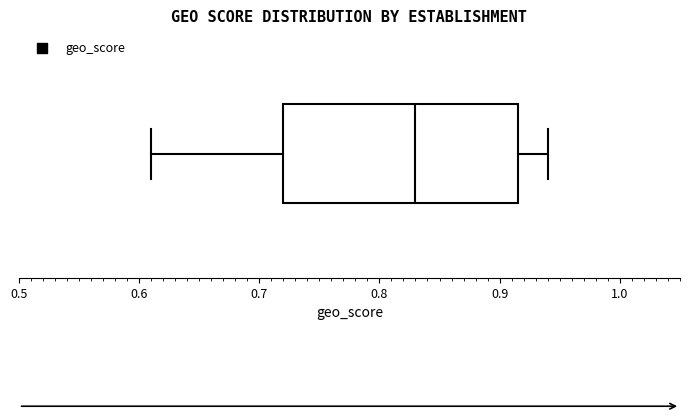

Where is the right edge of the box on the x-axis? The values are not printed on the chart, so give them approximately, as read against the axis.

0.92